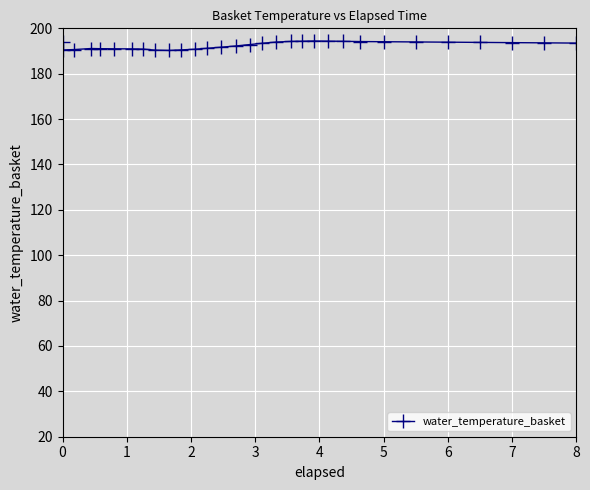

What is the smallest value displayed?

190.3